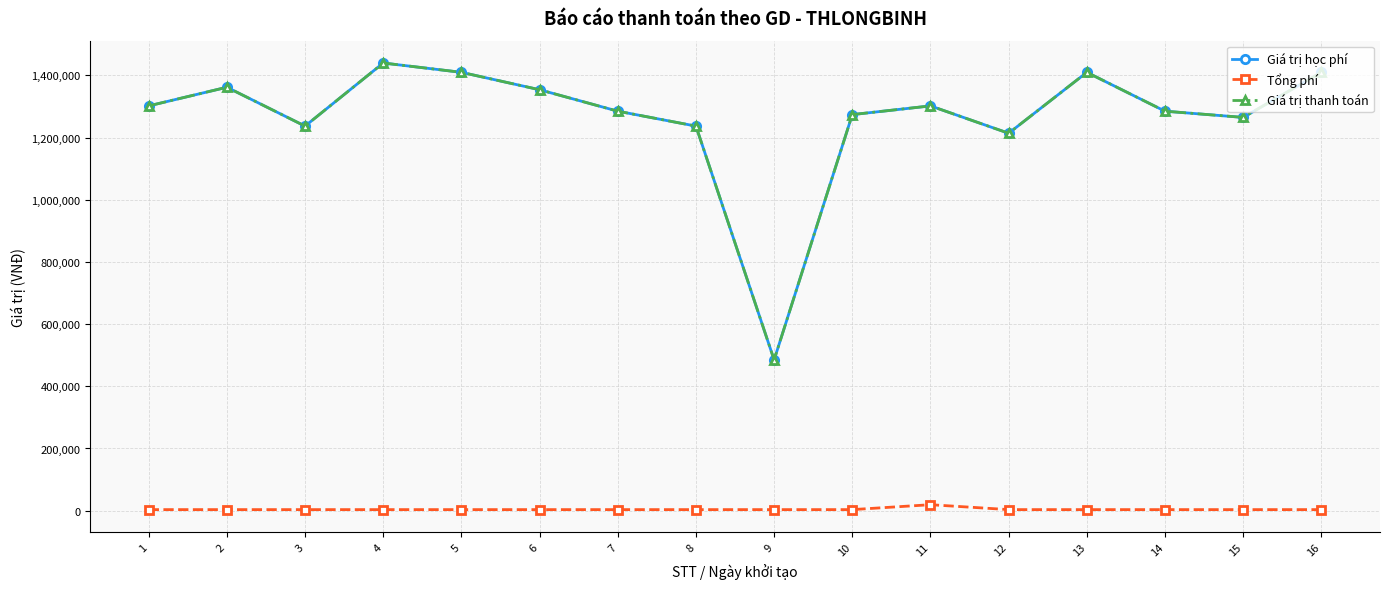

Between 8 and 13, which series saw the biggest shift?

Giá trị học phí